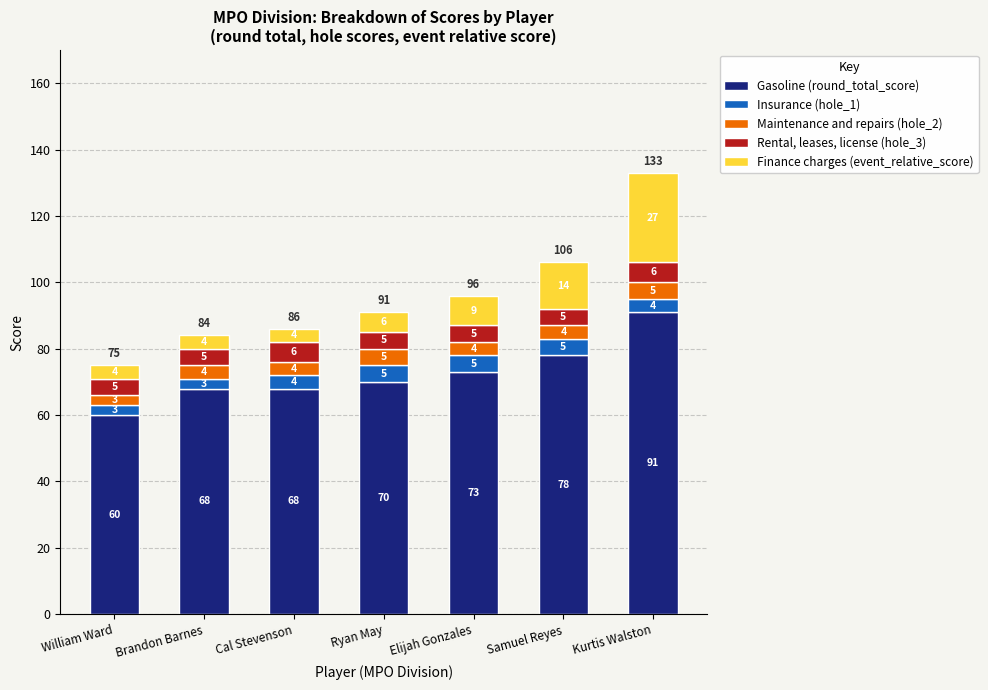

Reading left to right, list the values for the Gasoline (round_total_score) series.

William Ward=60	Brandon Barnes=68	Cal Stevenson=68	Ryan May=70	Elijah Gonzales=73	Samuel Reyes=78	Kurtis Walston=91